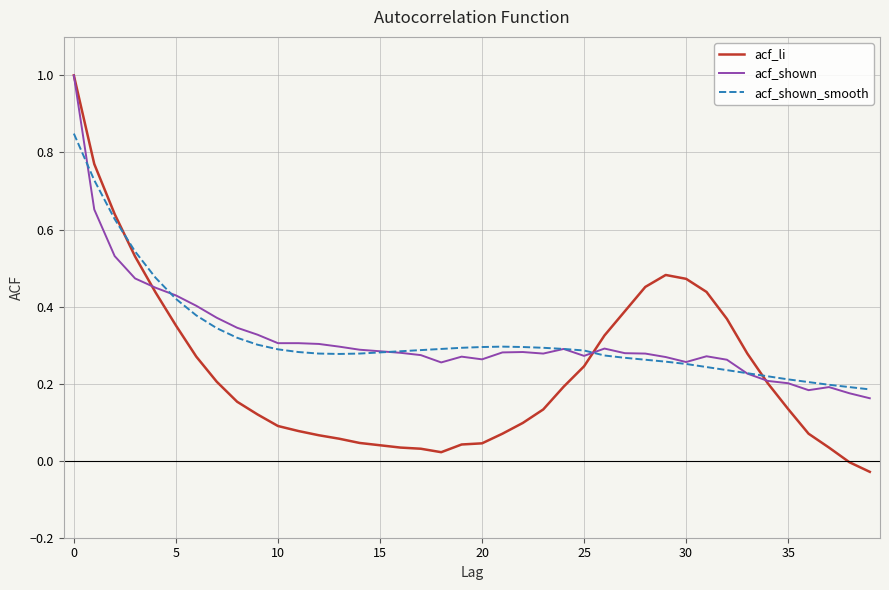

Which series has the largest range (max minus min)?

acf_li